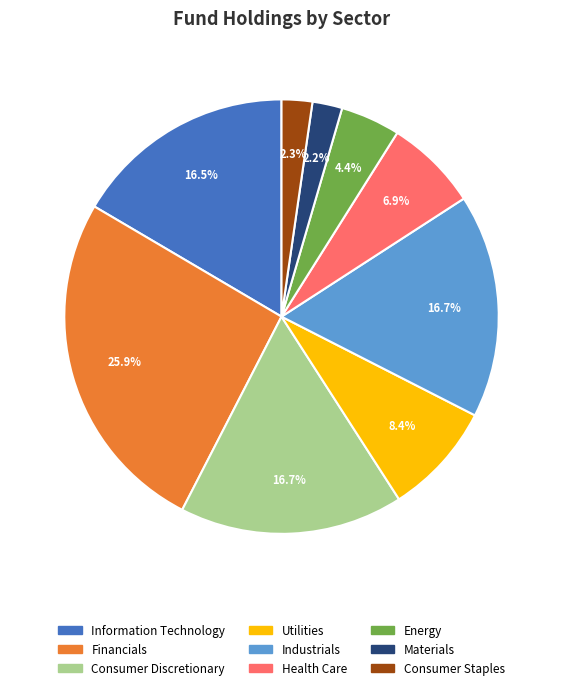

Is there any slice that represents more than half of the pie?

No